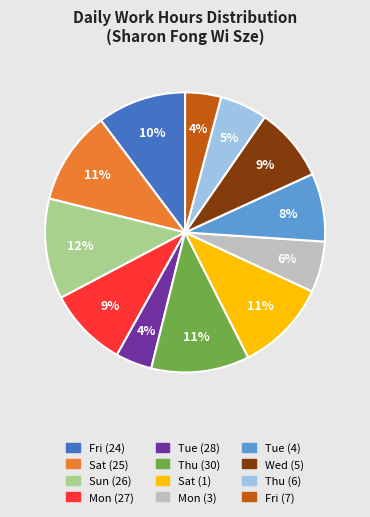

Which has a higher value, Tue (28) or Mon (27)?

Mon (27)